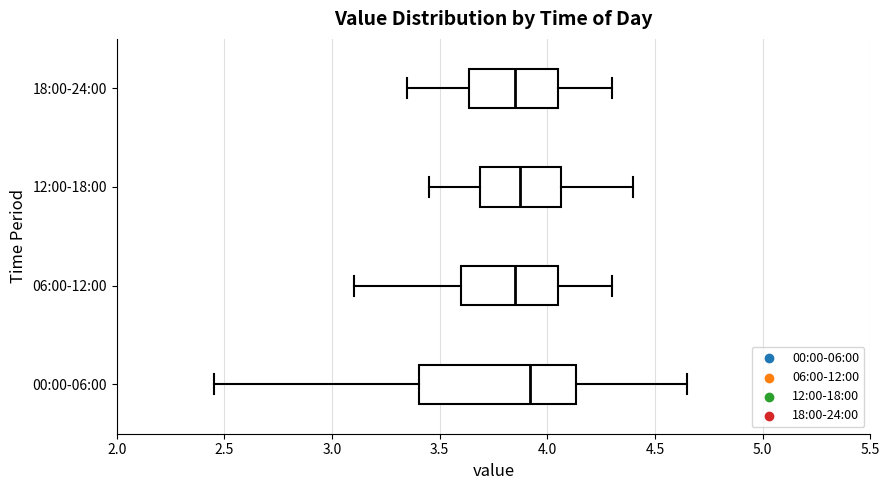

Comparing the boxes themselves (not the whiskers), which one is the widest?

00:00-06:00